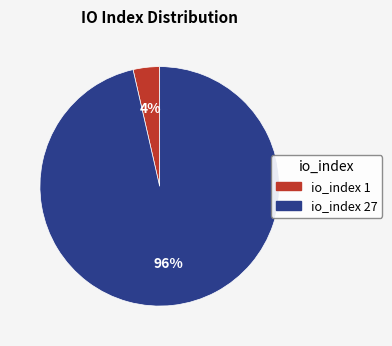

Is there a majority slice in this chart?

Yes